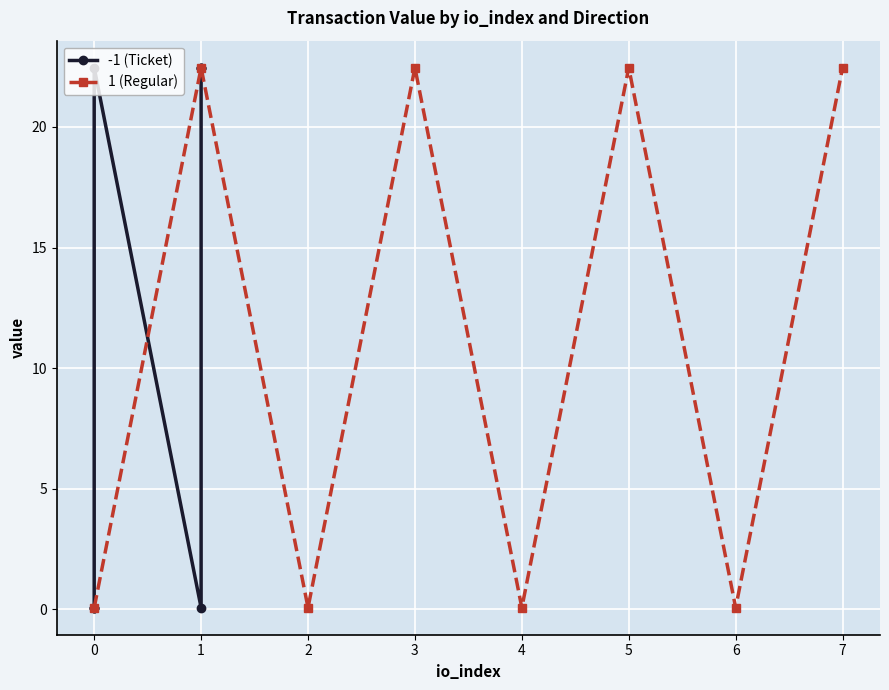

The 1 (Regular) series shows 22.5 at 5. True or false?

True